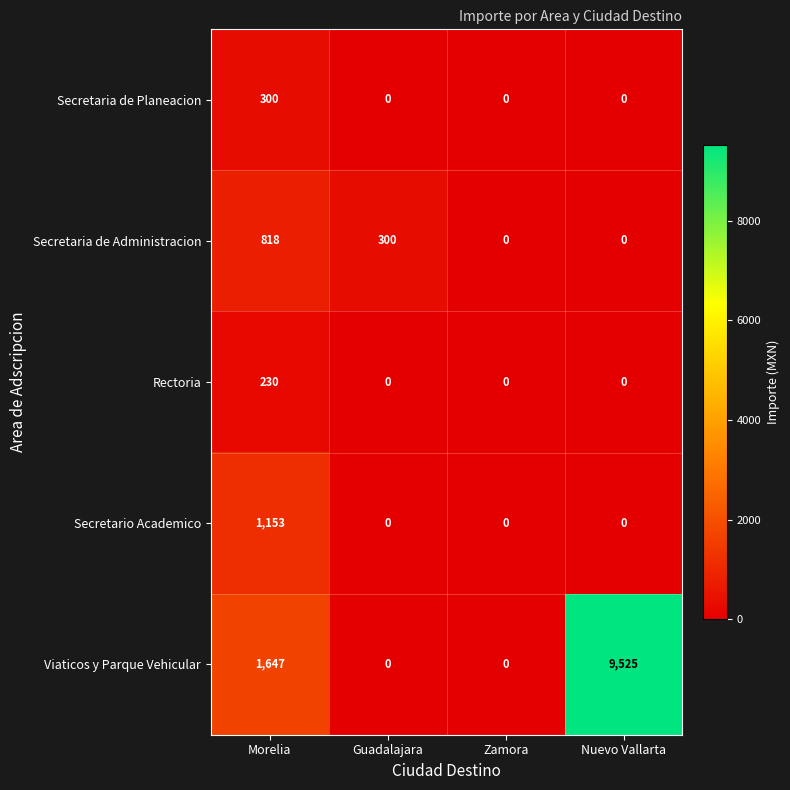

Which series has the largest total across all categories?

Viaticos y Parque Vehicular